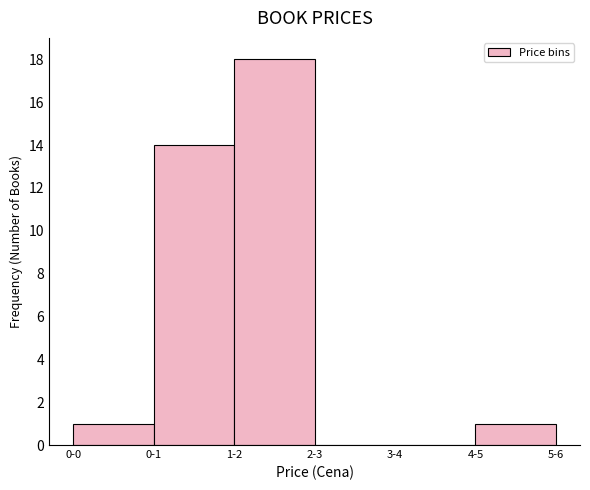

Reading left to right, list all the values displayed in this chart.

0-0=1	0-1=14	1-2=18	2-3=0	3-4=0	4-5=1